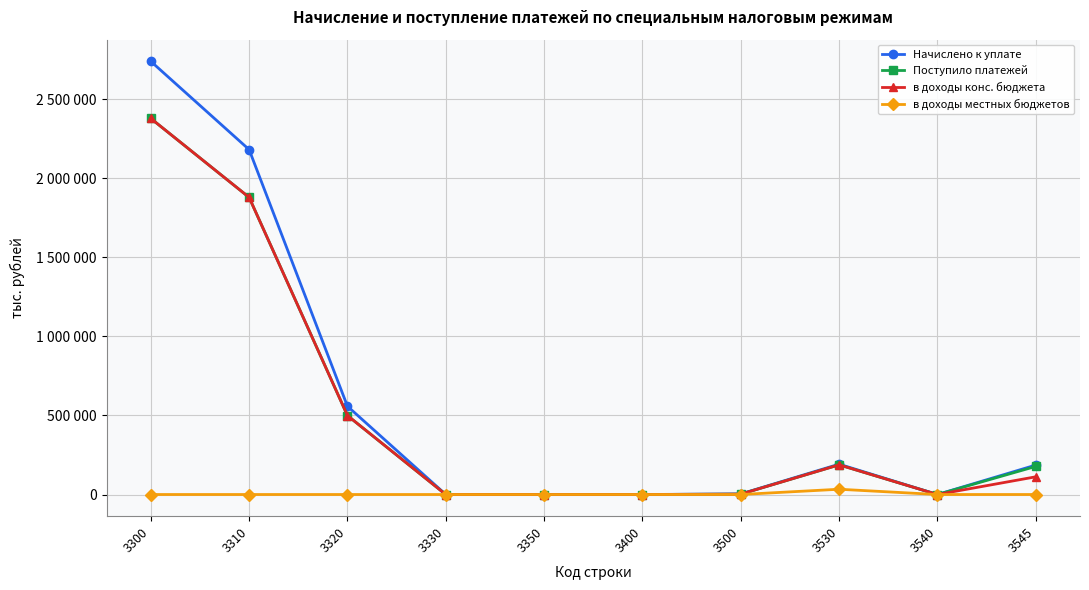

The value of Начислено к уплате at 3350 is -1317708. True or false?

False